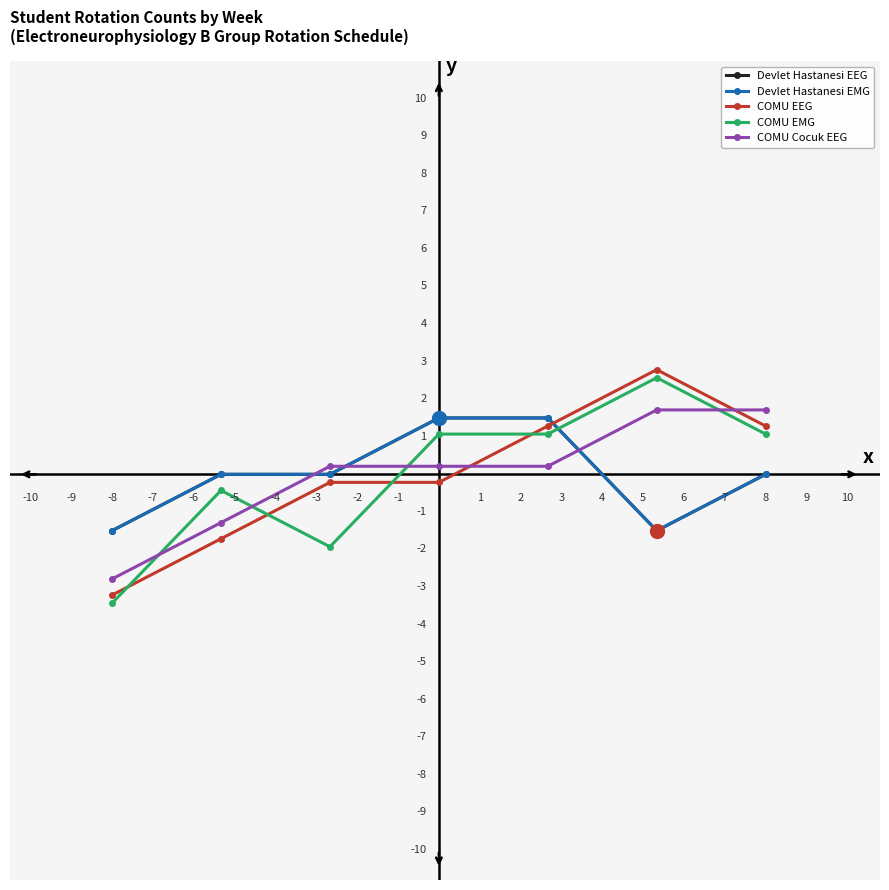

Reading left to right, transcribe all the data shown in this chart.

Devlet Hastanesi EEG: -1.5	0.0	0.0	1.5	1.5	-1.5	0.0
Devlet Hastanesi EMG: -1.5	0.0	0.0	1.5	1.5	-1.5	0.0
COMU EEG: -3.2	-1.7	-0.2	-0.2	1.3	2.8	1.3
COMU EMG: -3.4	-0.4	-1.9	1.1	1.1	2.6	1.1
COMU Cocuk EEG: -2.8	-1.3	0.2	0.2	0.2	1.7	1.7